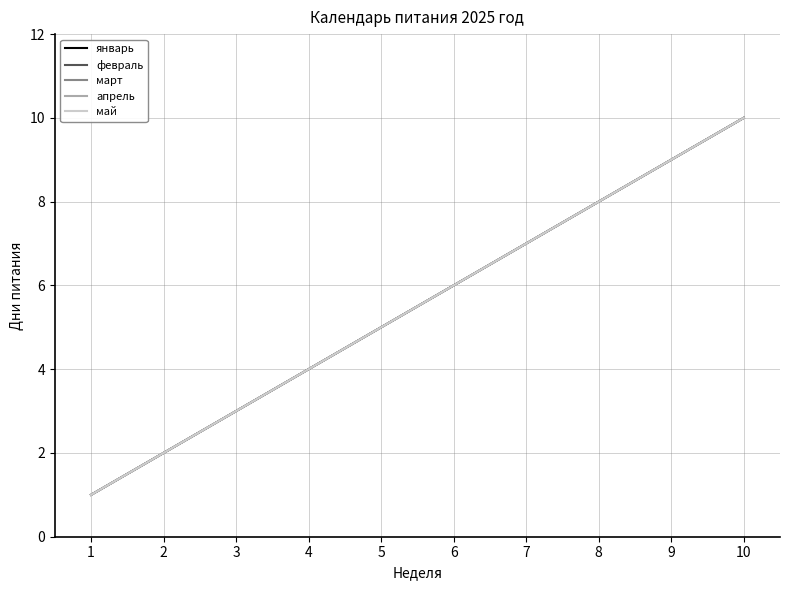

Which series has the largest range (max minus min)?

январь